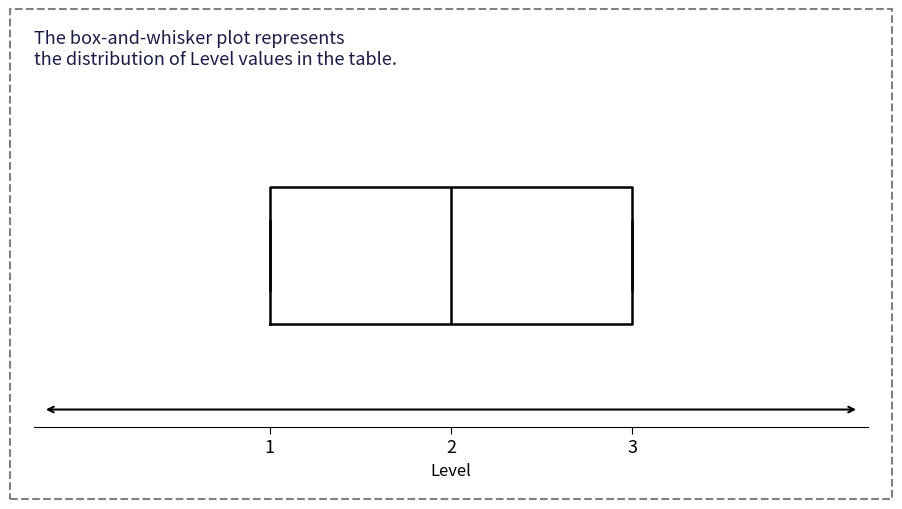

Transcribe this box plot: give where the median line is, the range the box spans, and where the two whiskers end, as read against the x-axis. The values are not printed on the chart, so give them approximately, as read against the axis.

median 2, box 1 to 3, whiskers 1 to 3